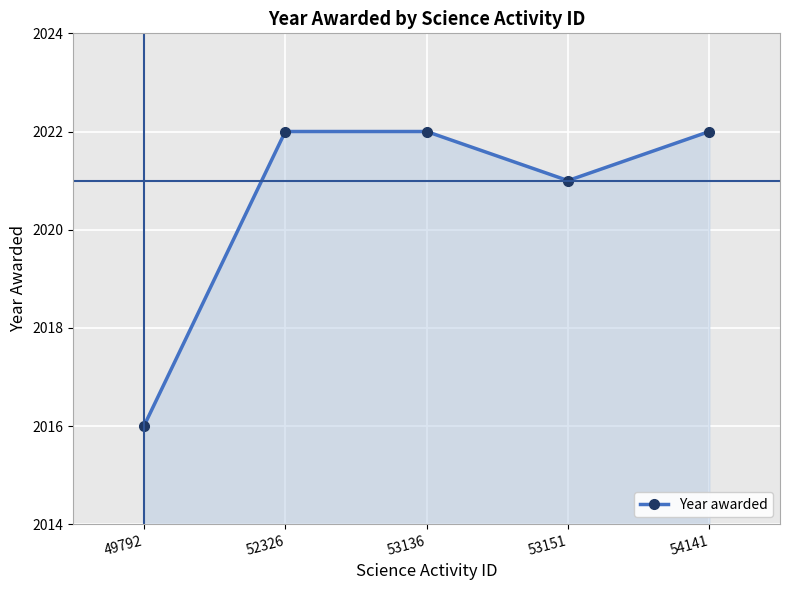

Which has a higher value, 49792 or 52326?

52326